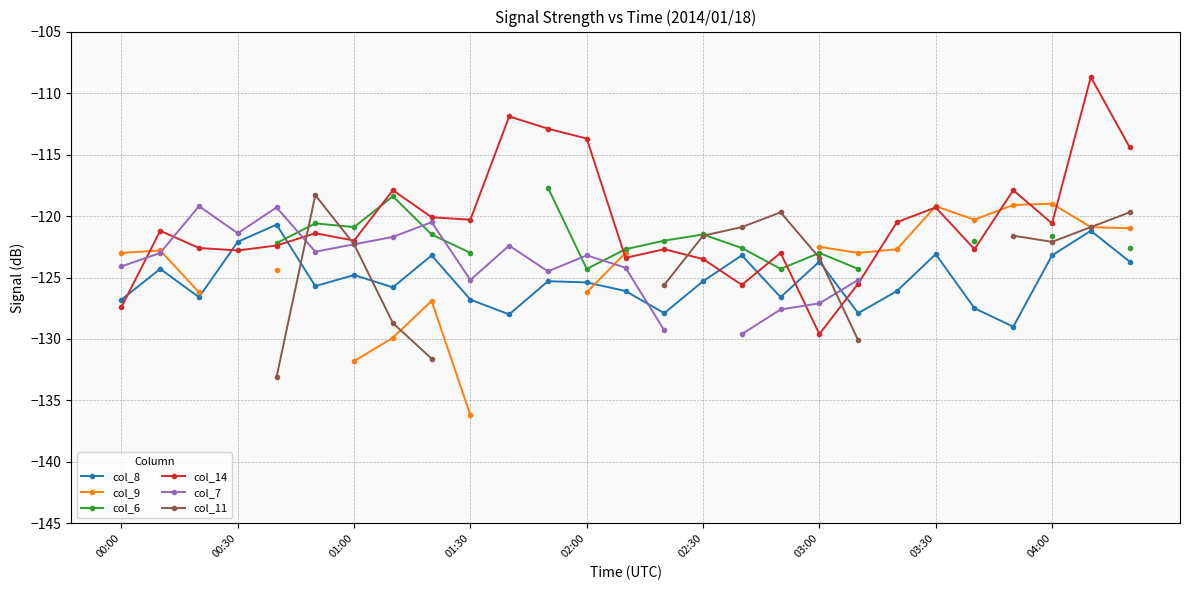

What is the minimum value shown in the chart?

-136.2